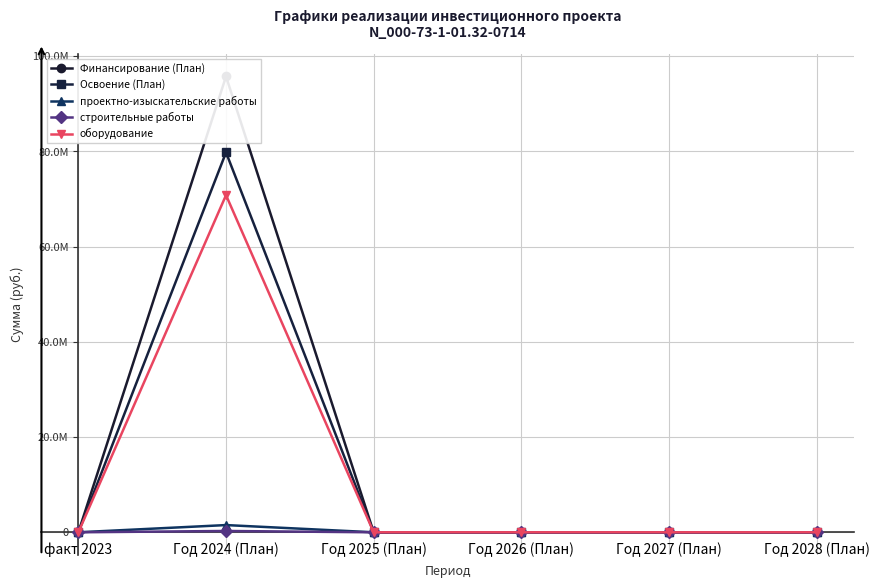

Reading right to left, extract all data points from this chart.

Финансирование (План): 0	0	0	0	95760700	0
Освоение (План): 0	0	0	0	79800583	0
проектно-изыскательские работы: 0	0	0	0	1516962	0
строительные работы: 0	0	0	0	276886	0
оборудование: 0	0	0	0	70825179	0